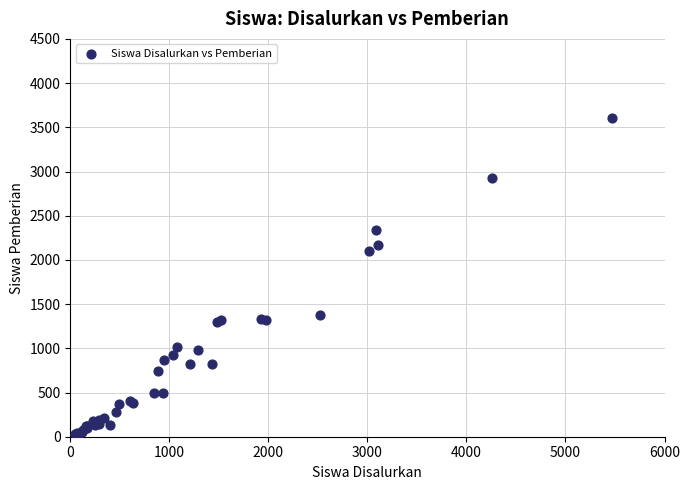

What Y value in the scatter plot is closest to 1814?

2103